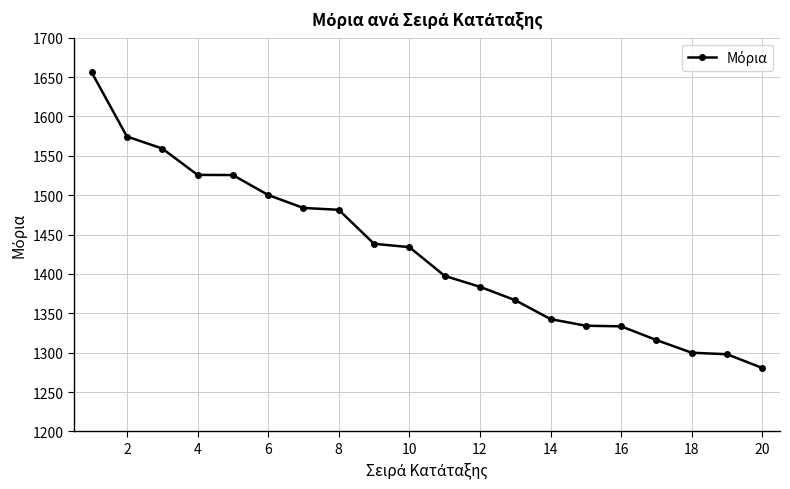

What is the average value?

1426.6